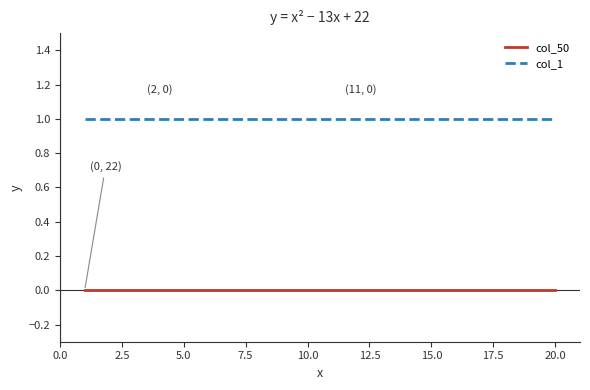

Which series has the largest total across all categories?

col_1